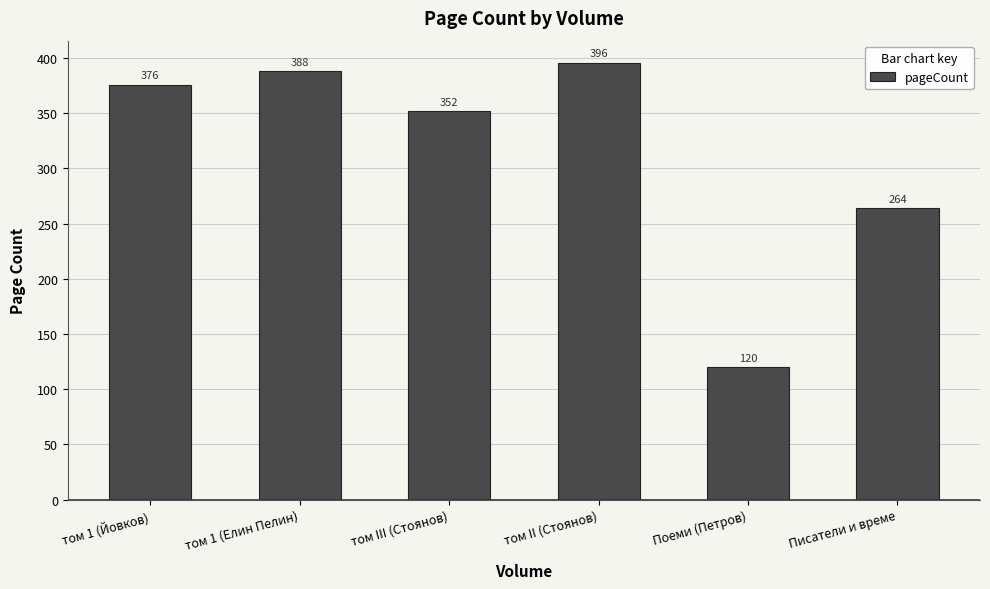

Reading left to right, list all the values displayed in this chart.

376	388	352	396	120	264